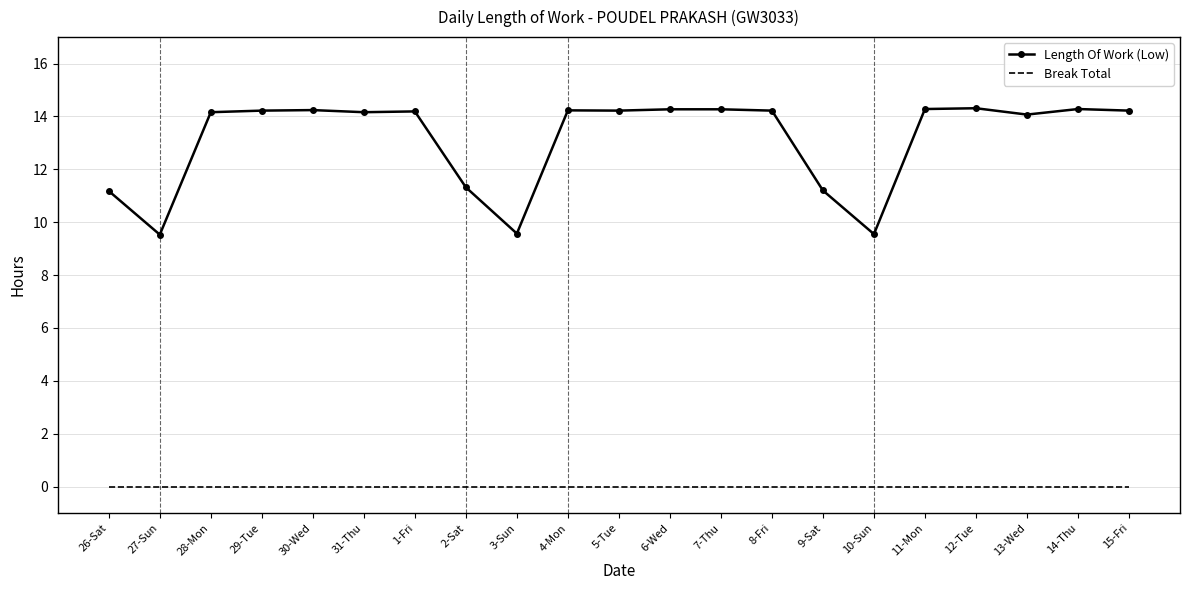

What is the maximum value for Length Of Work (Low)?

14.3